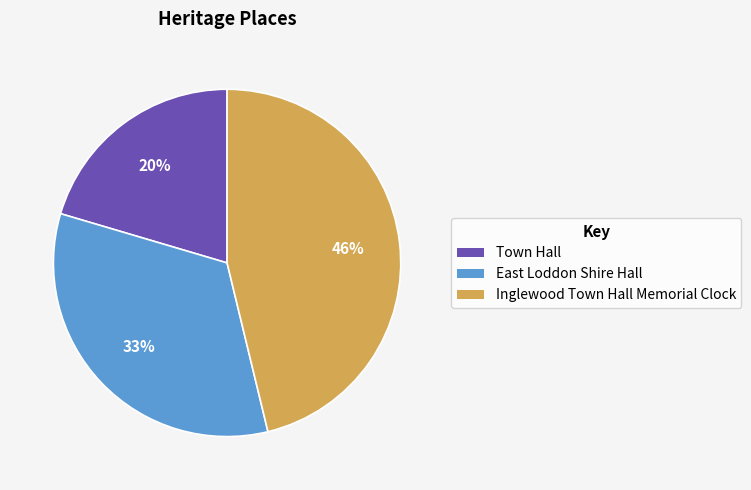

Is the sum of Inglewood Town Hall Memorial Clock and Town Hall greater than half?

Yes